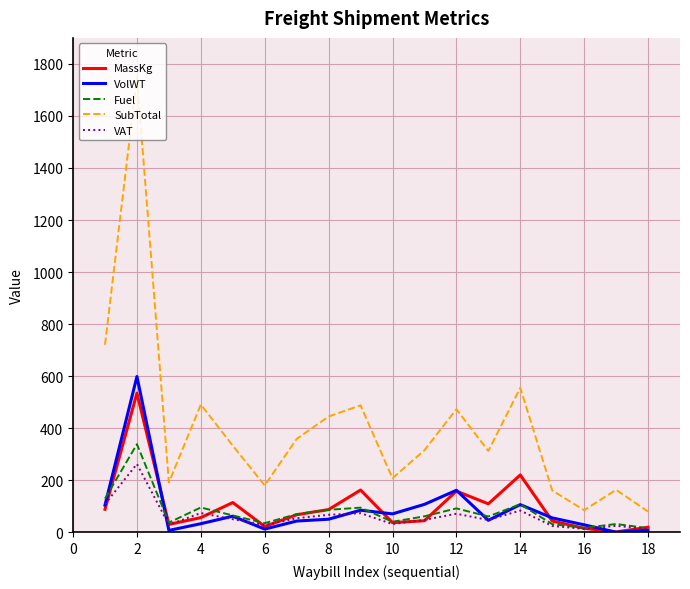

What is the maximum value for VAT?

262.2